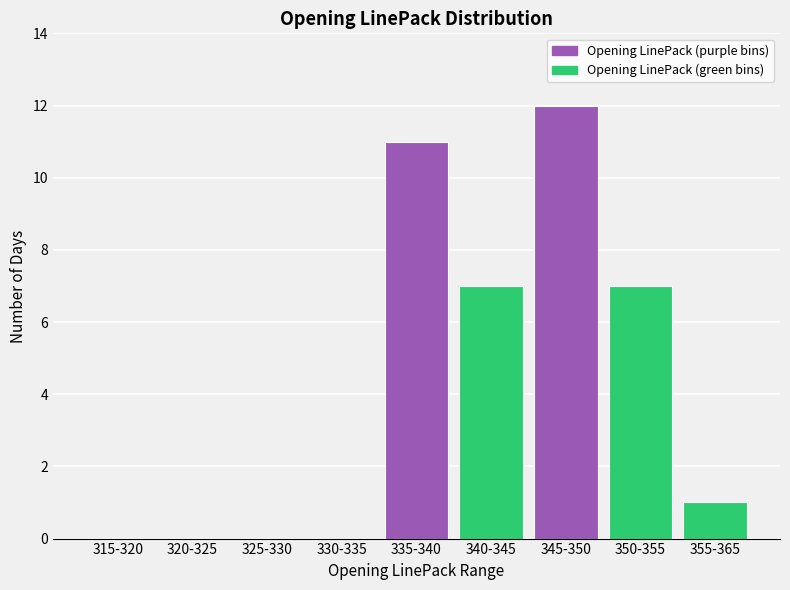

Reading right to left, extract all data points from this chart.

355-365=1	350-355=7	345-350=12	340-345=7	335-340=11	330-335=0	325-330=0	320-325=0	315-320=0